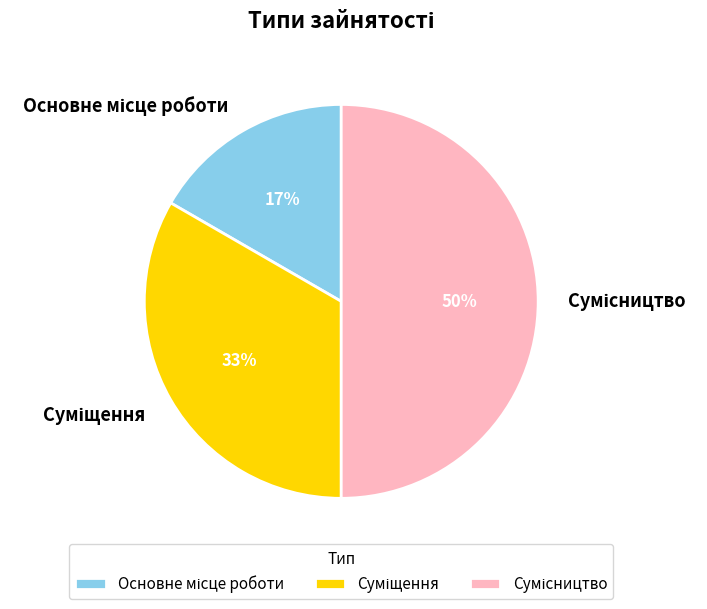

How many slices are in this pie chart?

3